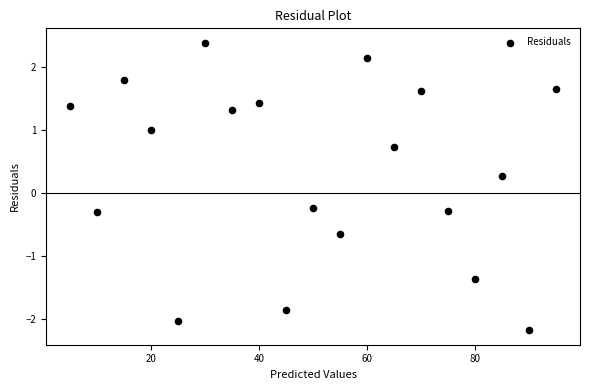

What is the range of Y values (max minus min)?

4.6